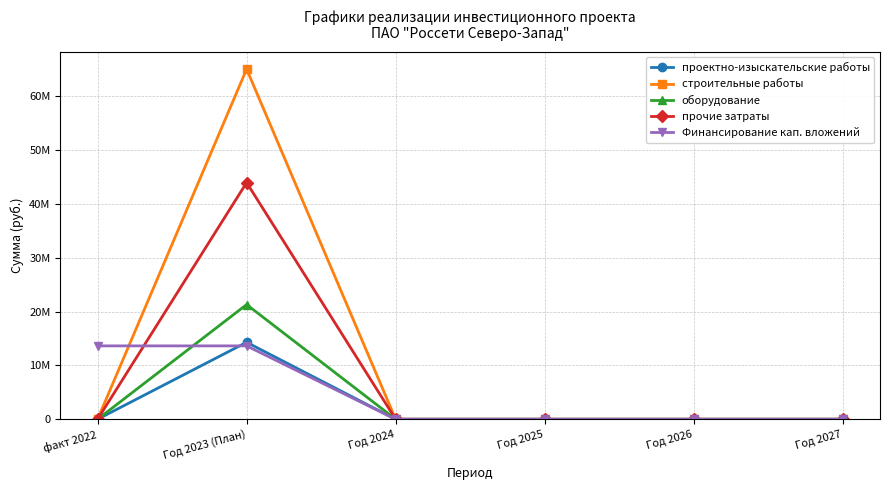

Rank the series at Год 2026 from lowest to highest value.

проектно-изыскательские работы, строительные работы, оборудование, прочие затраты, Финансирование кап. вложений